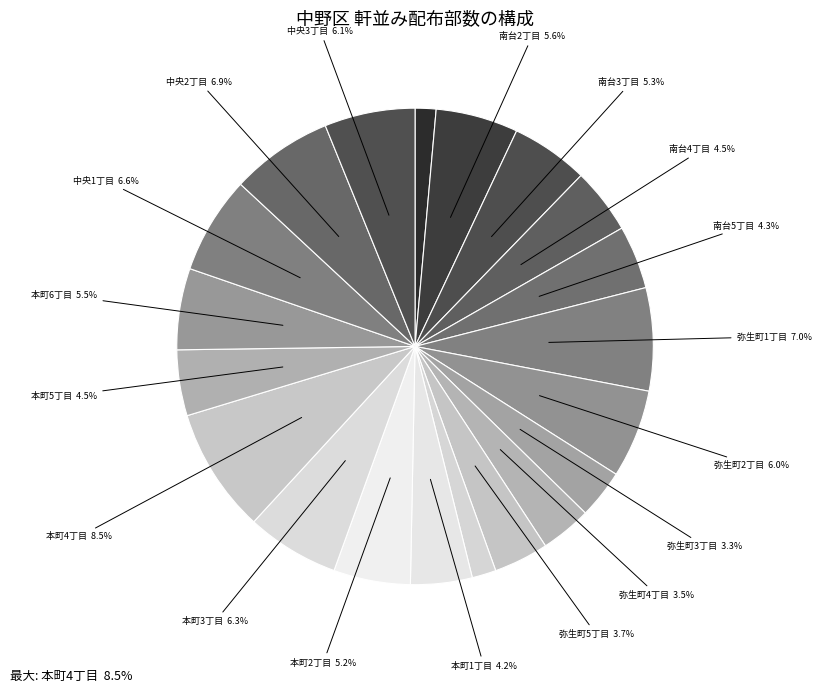

To the nearest percent, what is the difference between the largest and smallest slice percentages?

7%